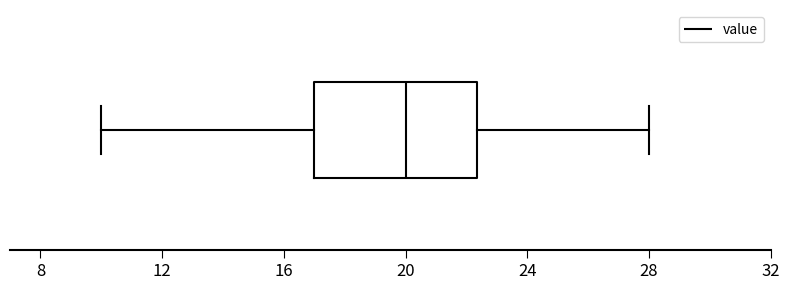

Where is the right edge of the box on the x-axis? The values are not printed on the chart, so give them approximately, as read against the axis.

22.5